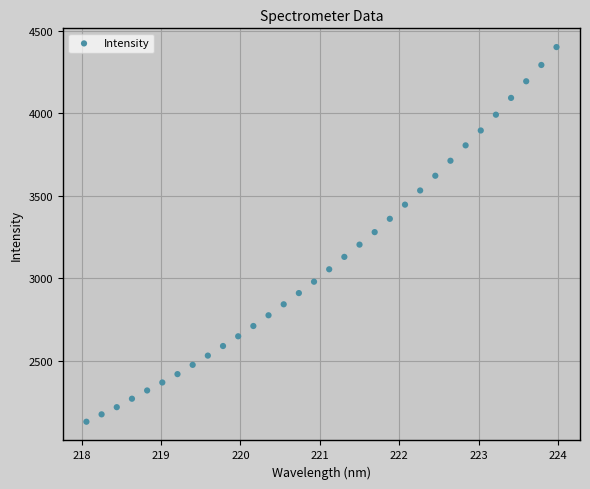

What is the range of Y values (max minus min)?

2272.3